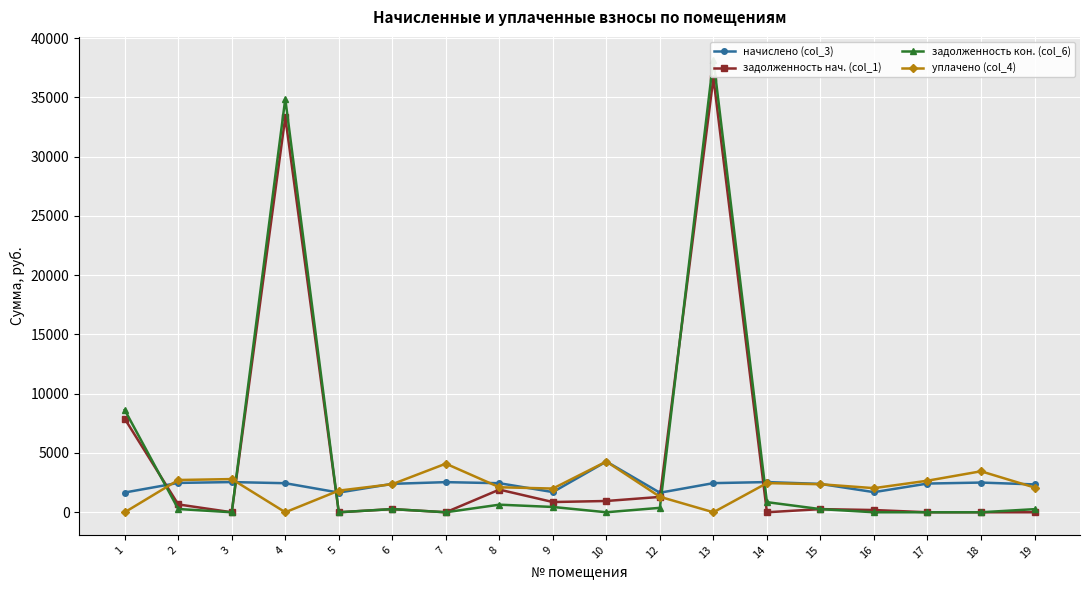

At which category does уплачено (col_4) reach its first local peak?

3